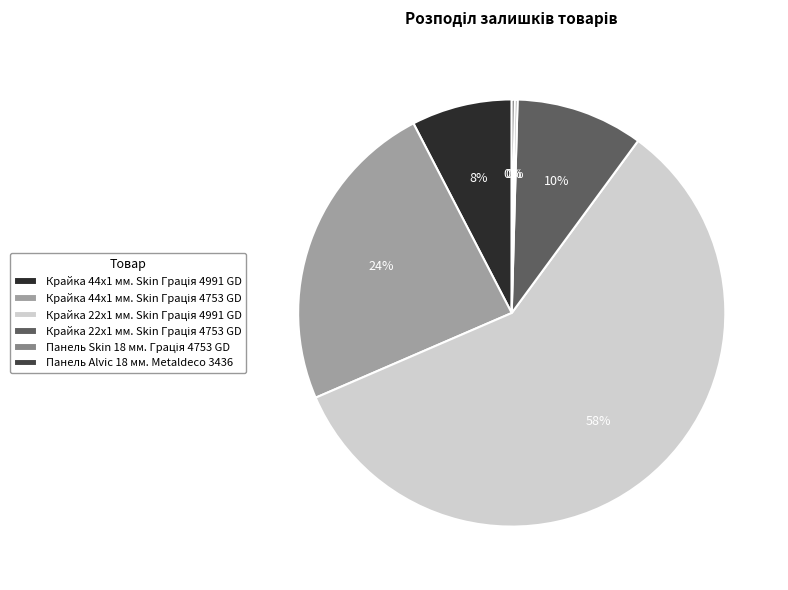

To the nearest percent, what is the average slice percentage?

17%